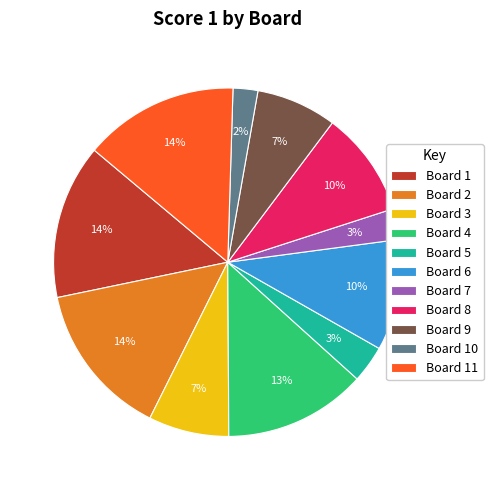

True or false: Board 11 accounts for 23% of the total.

False